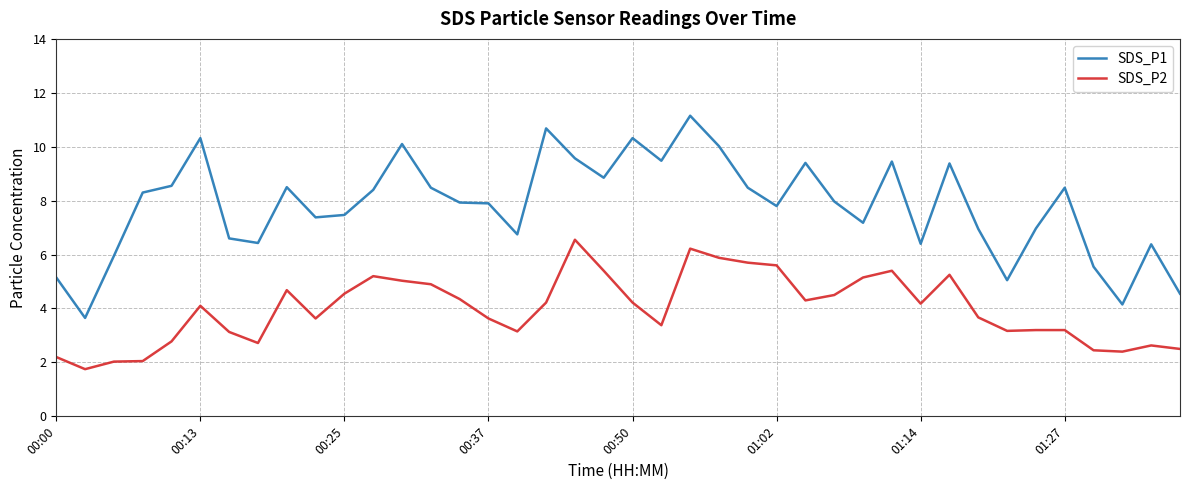

What is the difference between the maximum and minimum values in the SDS_P1 series?

7.5